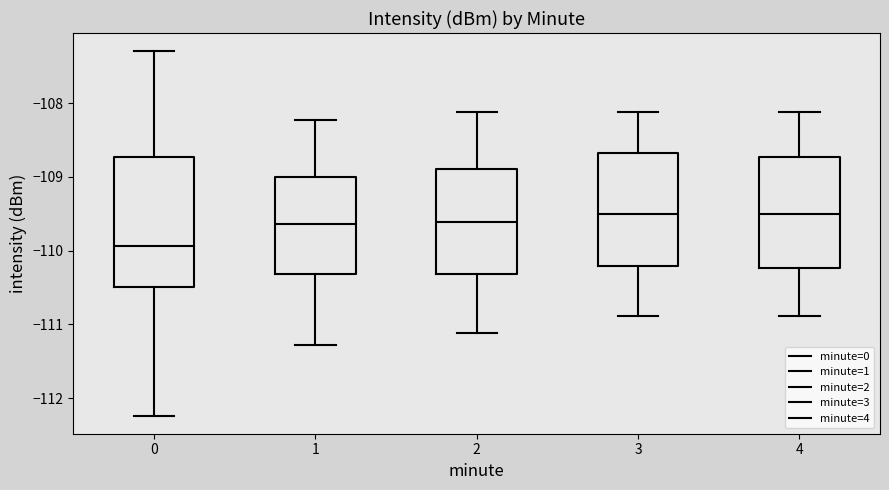

Reading left to right, transcribe this box plot: for each box, give where its median line is, the range the box spans, and where its two whiskers end, as read against the y-axis. The values are not printed on the chart, so give them approximately, as read against the axis.

0: median -109.9, box -110.5 to -108.7, whiskers -112.2 to -107.3
1: median -109.6, box -110.3 to -109.0, whiskers -111.3 to -108.2
2: median -109.6, box -110.3 to -108.9, whiskers -111.1 to -108.1
3: median -109.5, box -110.2 to -108.7, whiskers -110.9 to -108.1
4: median -109.5, box -110.2 to -108.7, whiskers -110.9 to -108.1